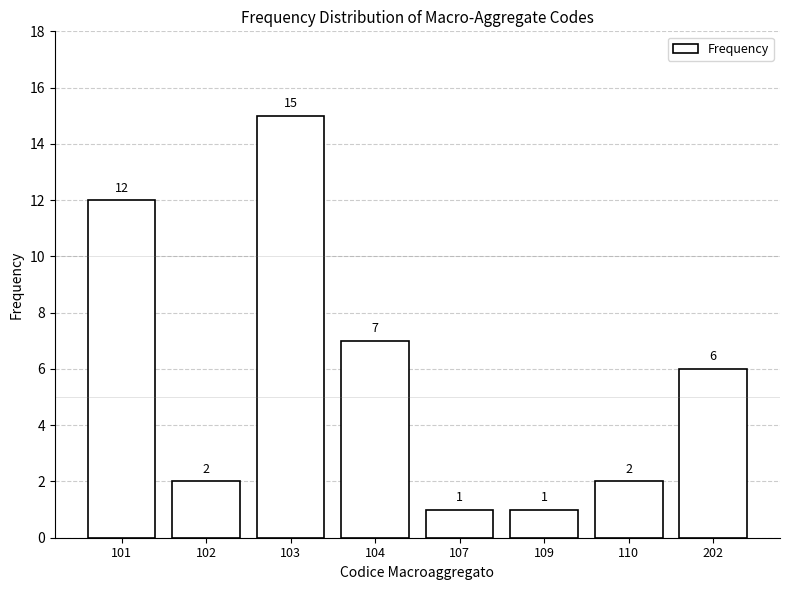

Reading left to right, transcribe all the data shown in this chart.

12	2	15	7	1	1	2	6